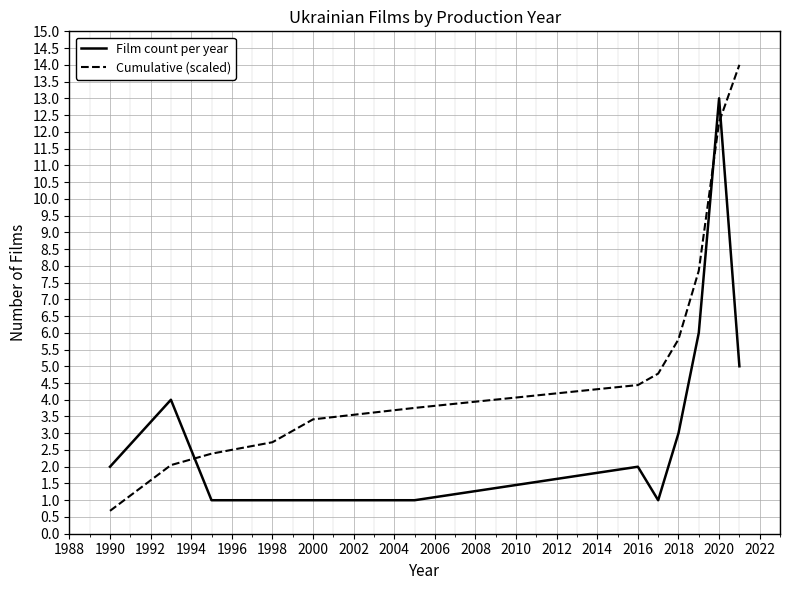

What is the difference between the second highest and minimum values in the Cumulative (scaled) series?

11.6